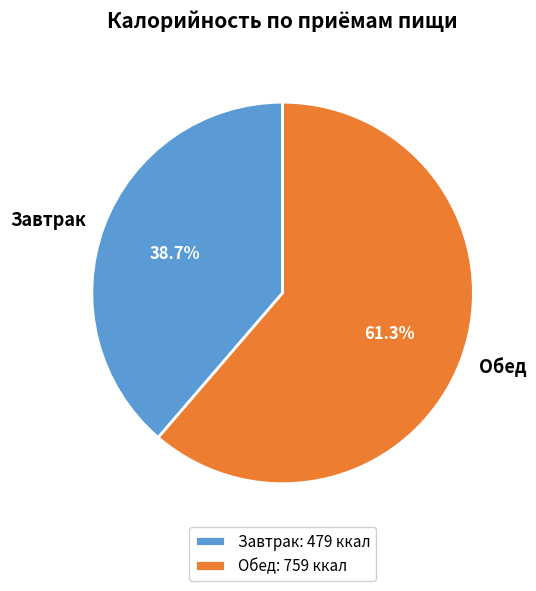

Which has a higher value, Завтрак or Обед?

Обед